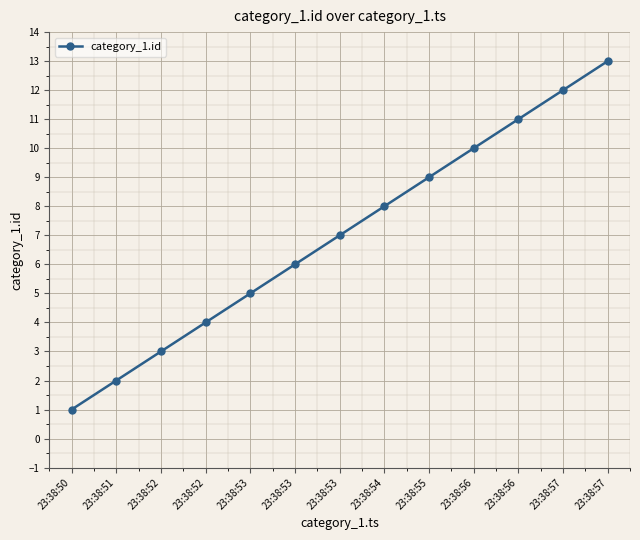

The chart shows a value of 7 at 23:38:57. True or false?

False